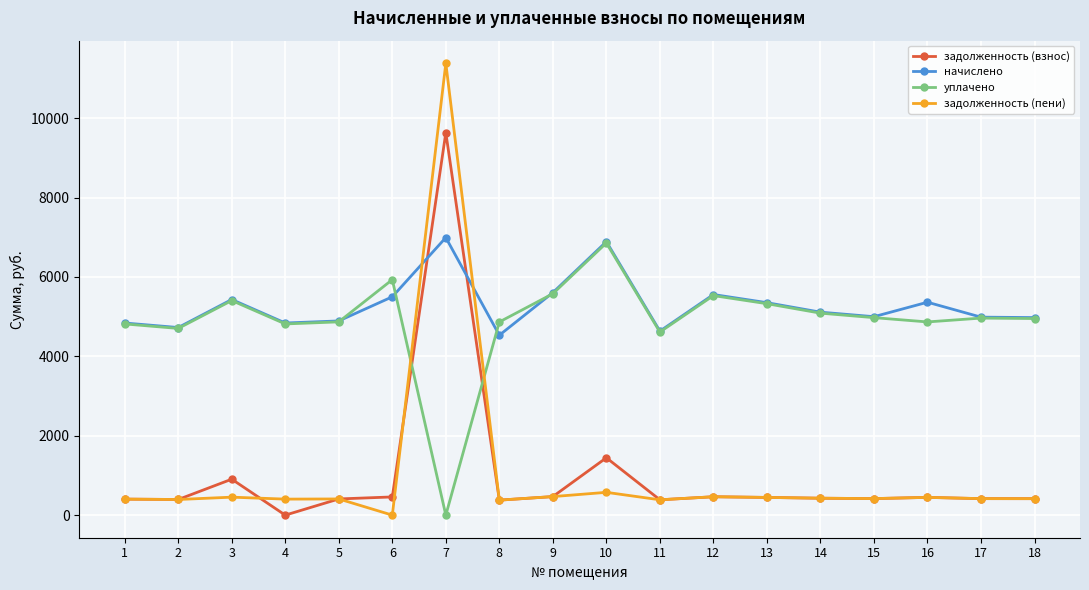

After their last crossing, which series has the higher values: задолженность (пени) or начислено?

начислено